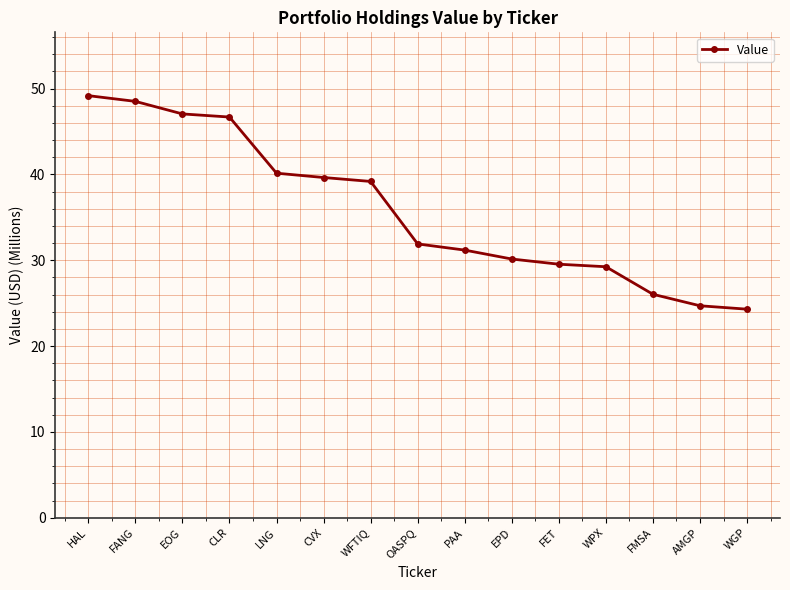

What position from the left is HAL?

1